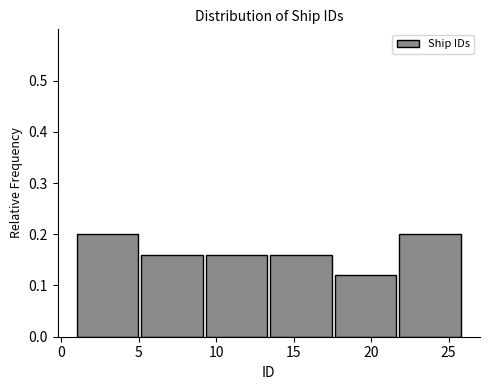

What is the height of the bar covering 9.5 to 13.5 on the x-axis? Neither the bar edges nor the heights are printed on the chart, so give them approximately, as read against the axes.

0.16